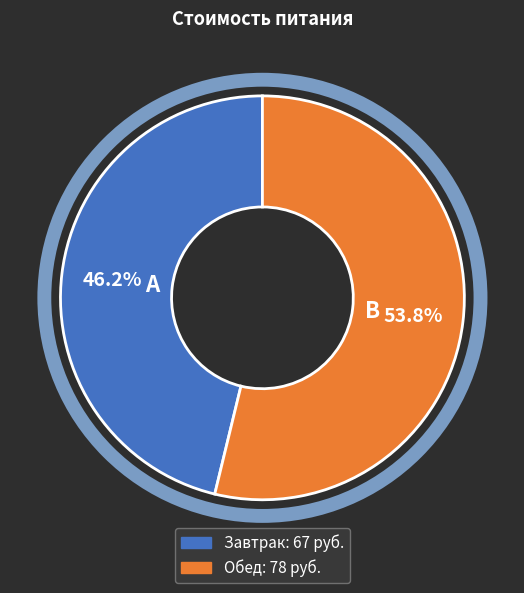

Which has a higher value, Завтрак or Обед?

Обед